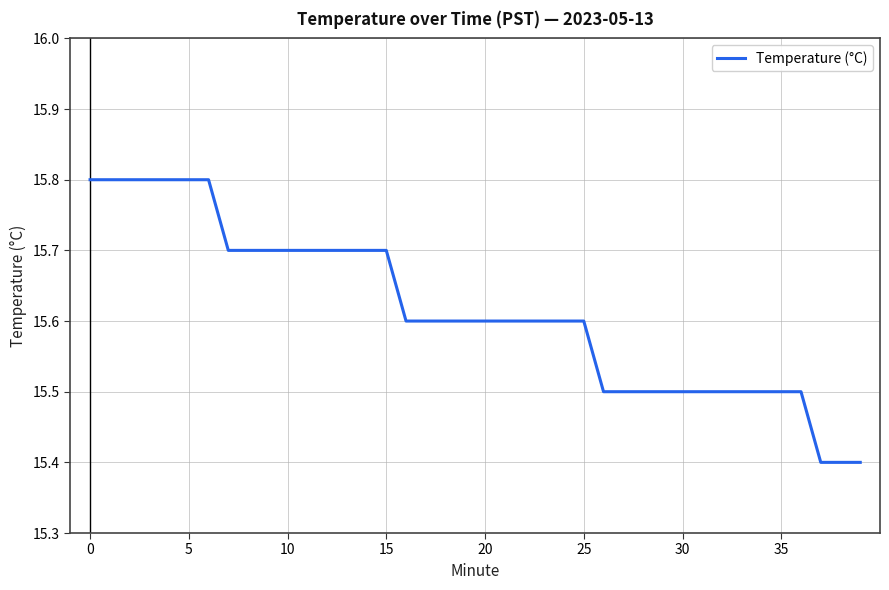

What is the difference between the maximum and minimum values?

0.4